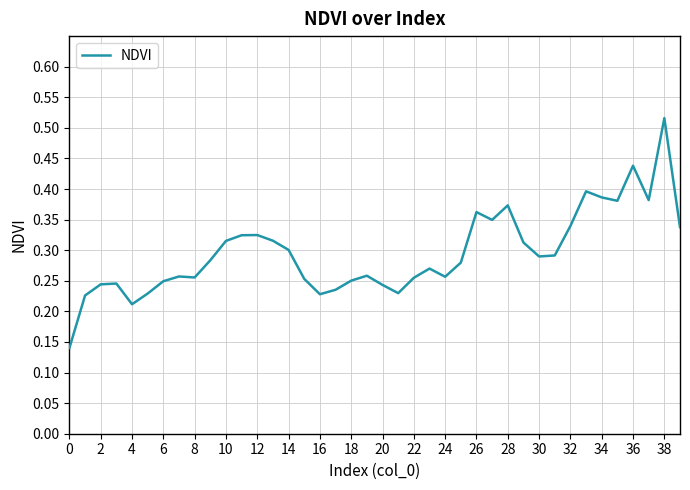

Does the chart have visible grid lines?

Yes